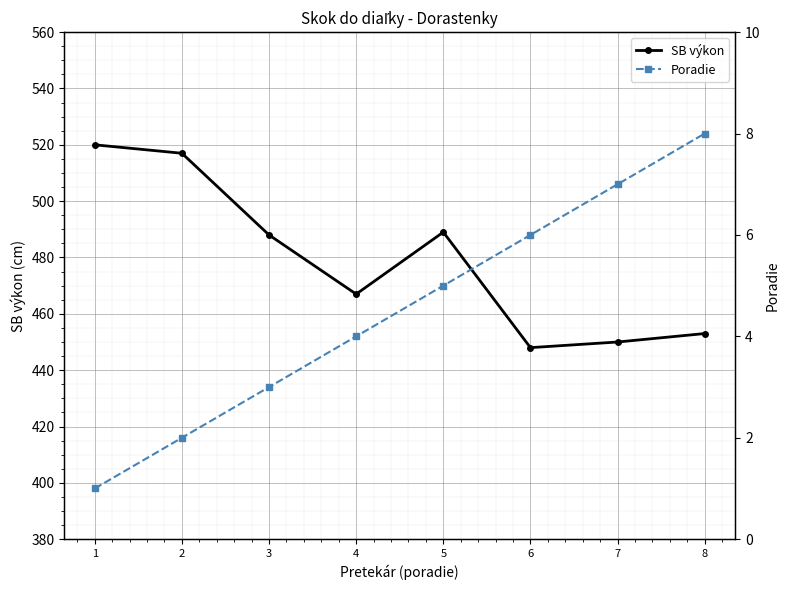

What are all the series names shown in the legend?

SB výkon, Poradie